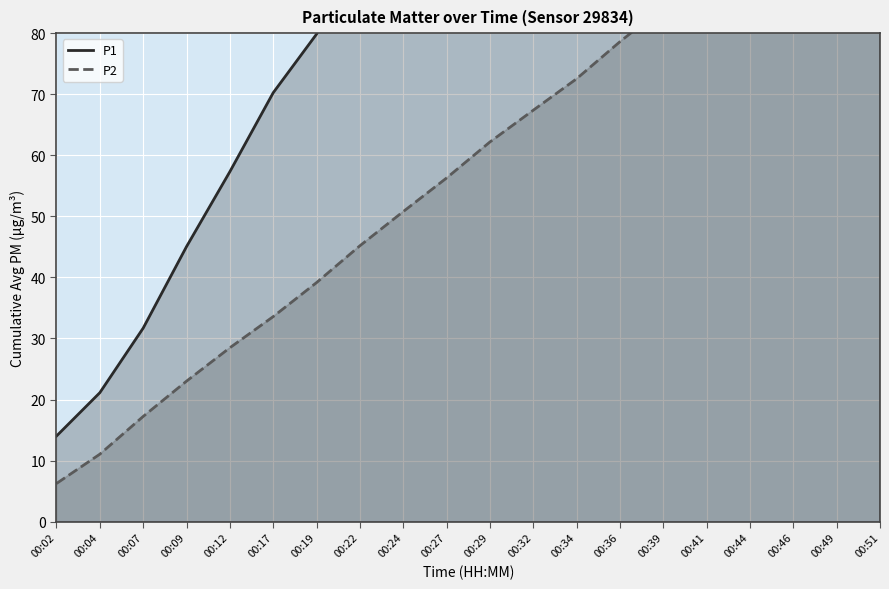

What is the approximate value of P1 at 00:34?

166.3